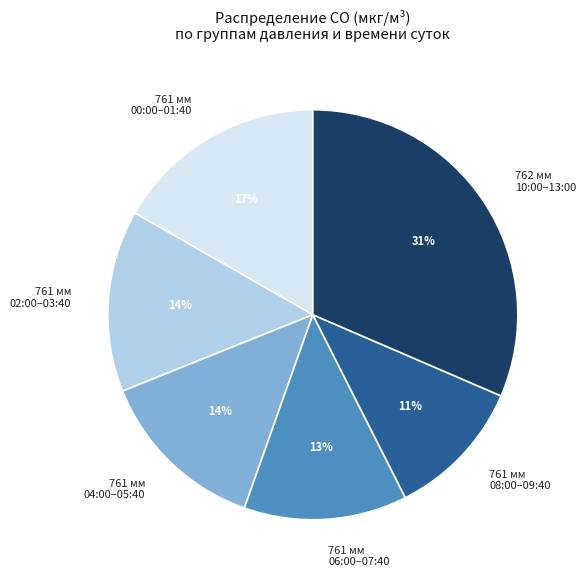

How many segments does this pie chart have?

6